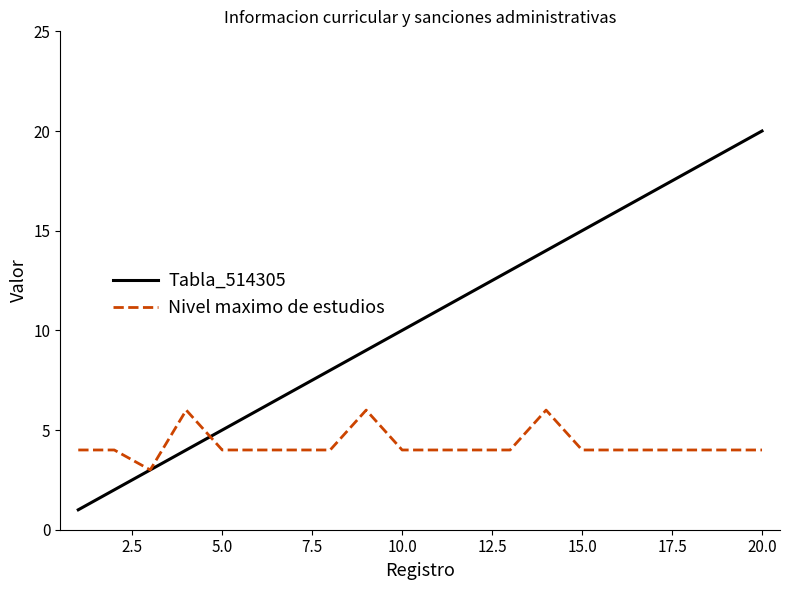

What is the highest value of the Nivel maximo de estudios series?

6